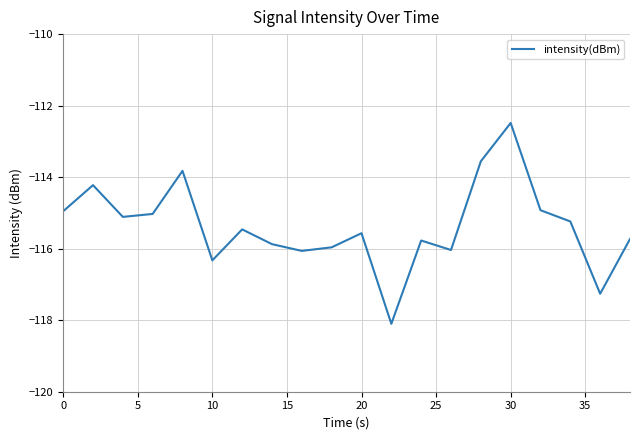

What is the smallest value displayed?

-118.1